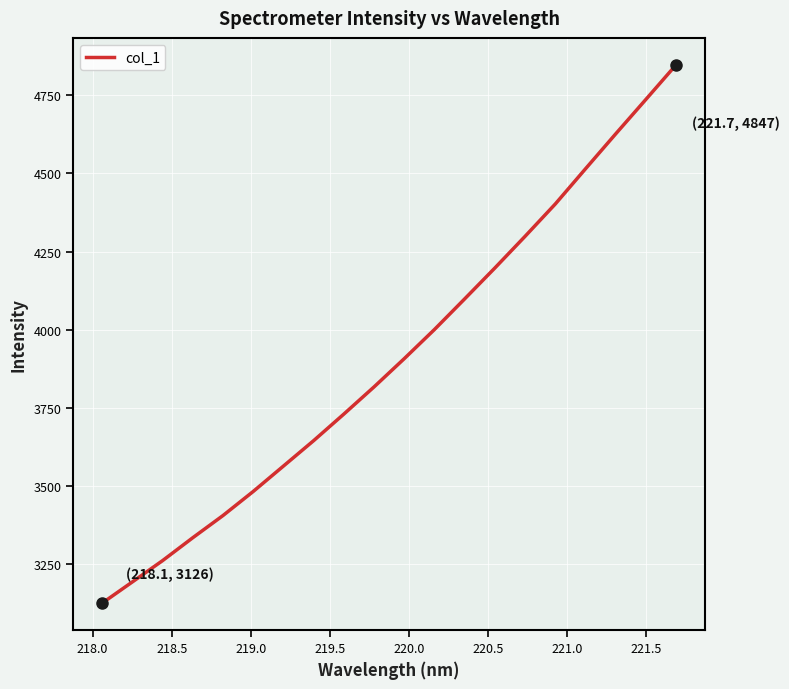

What is the difference between the maximum and minimum values?

1720.3